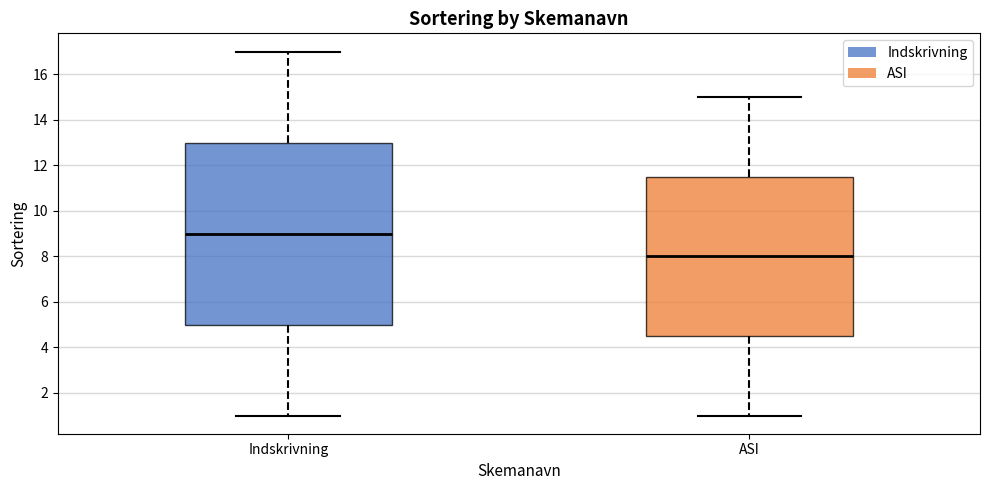

Which box is the tallest, from its lower edge to its upper edge?

Indskrivning